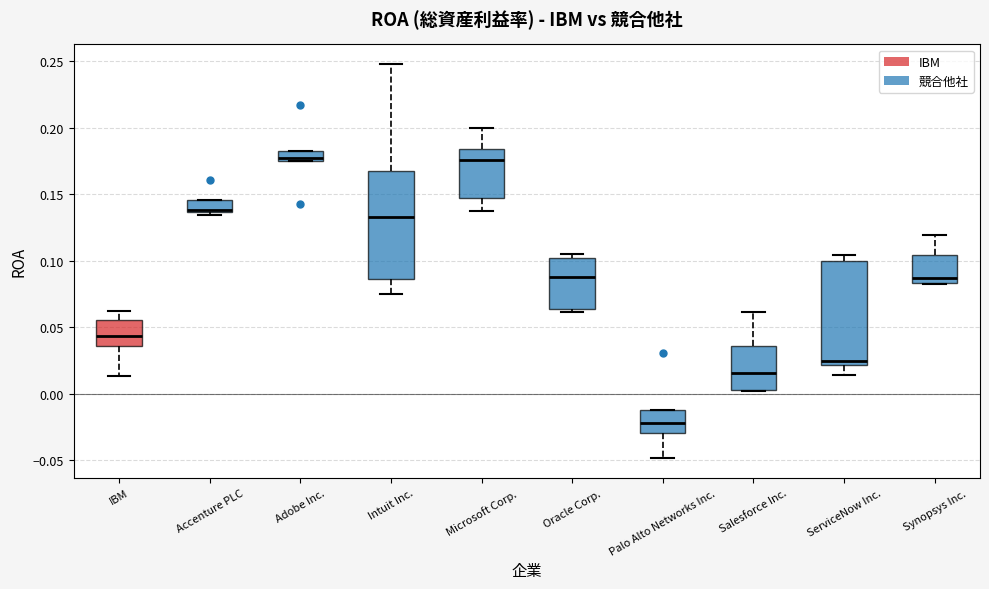

Where is the lower edge of the box for Synopsys Inc. on the y-axis? The values are not printed on the chart, so give them approximately, as read against the axis.

0.085